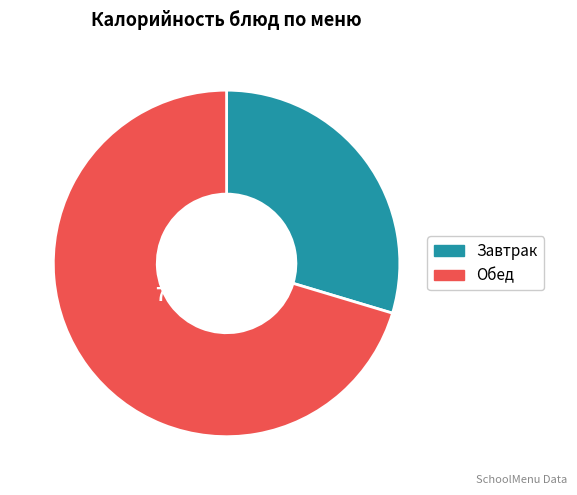

Combined, do Завтрак and Обед account for over 50%?

Yes